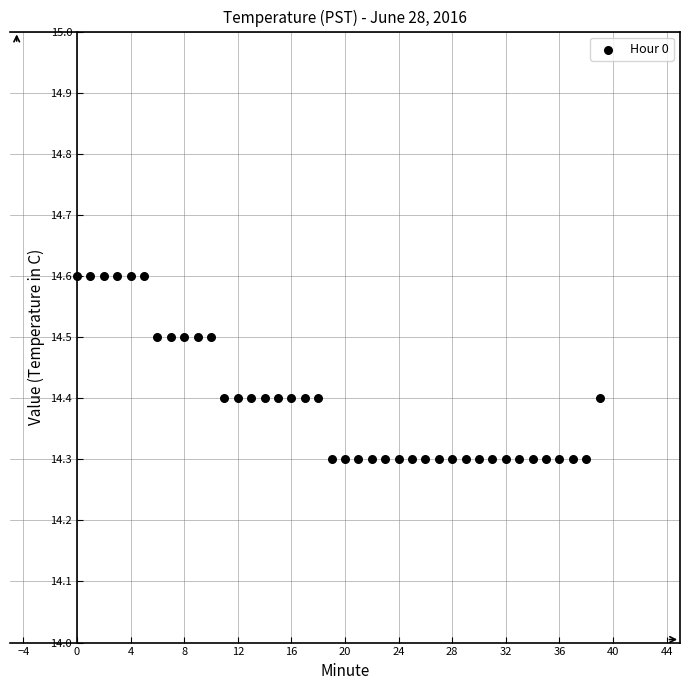

What is the range of Y values (max minus min)?

0.3